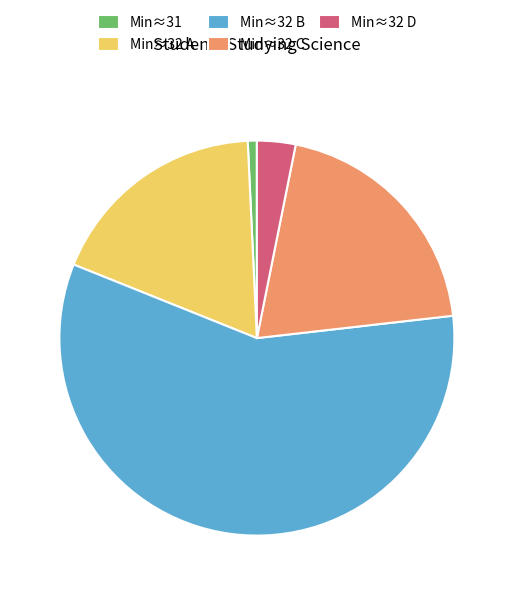

Which category has the smallest portion of the pie?

Min≈31